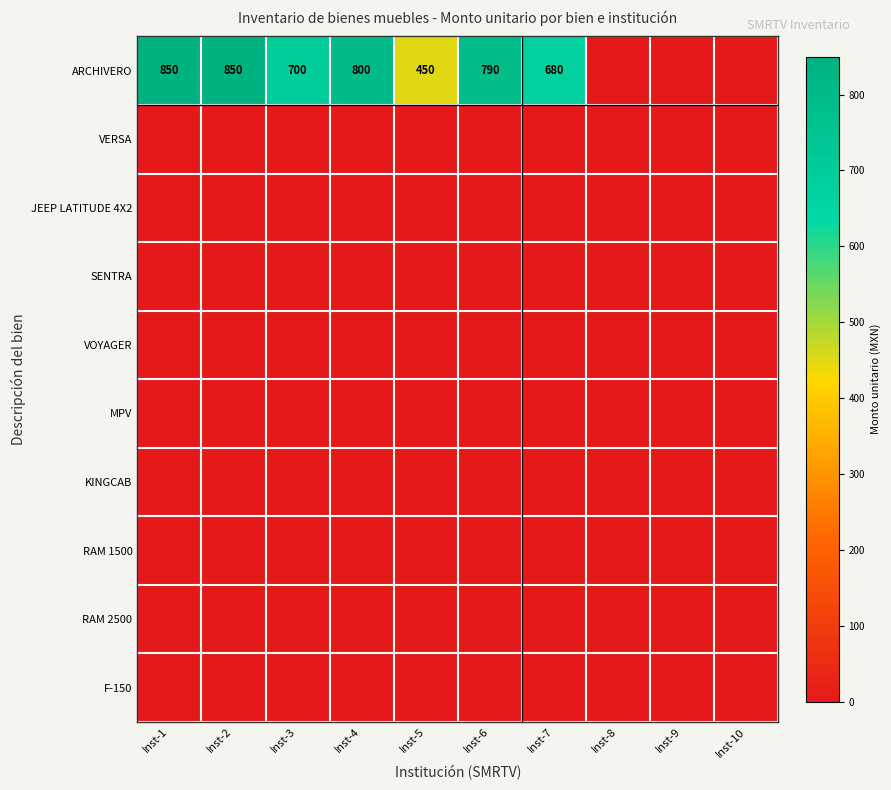

How many values in ARCHIVERO are above zero?

7